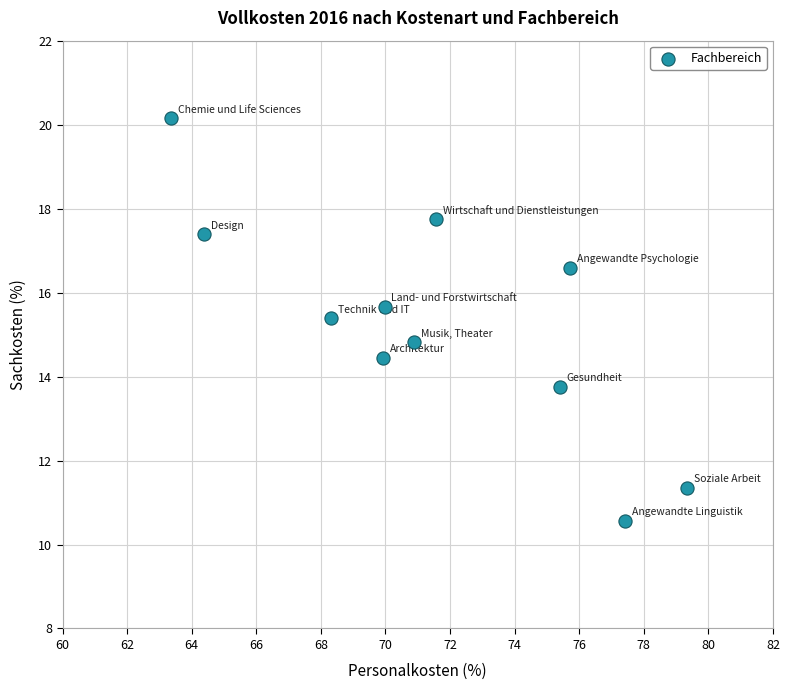

What is the range of X values (max minus min)?

16.0